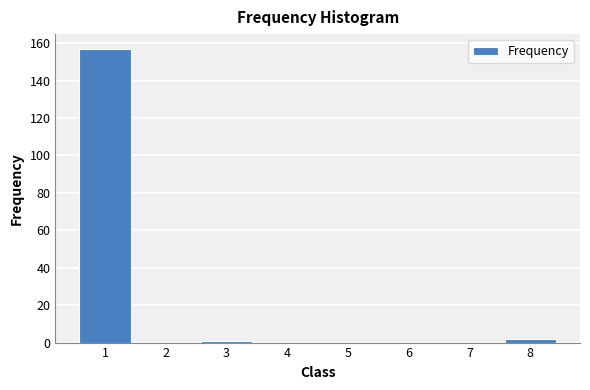

Reading left to right, extract all data points from this chart.

1=157	2=0	3=1	4=0	5=0	6=0	7=0	8=2